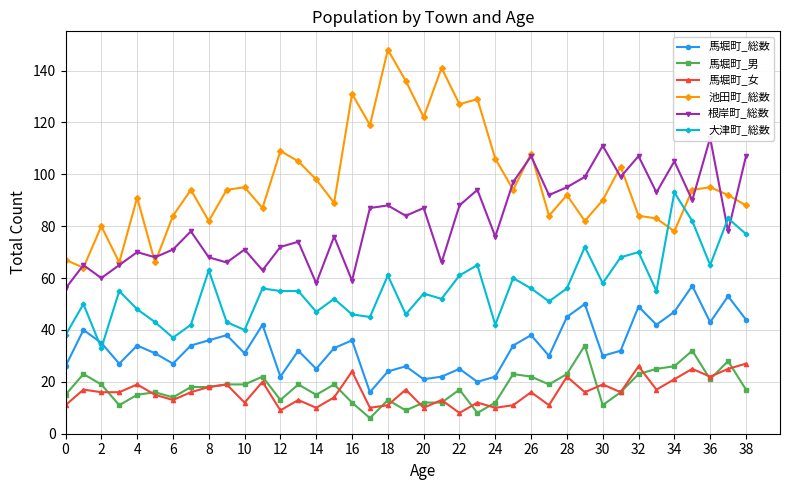

Is it true that 馬堀町_総数 equals 36 at 16?

True